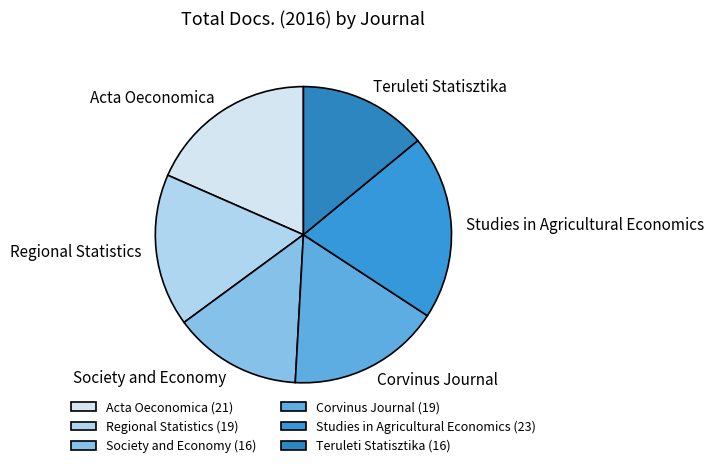

Is the sum of Teruleti Statisztika and Acta Oeconomica greater than half?

No